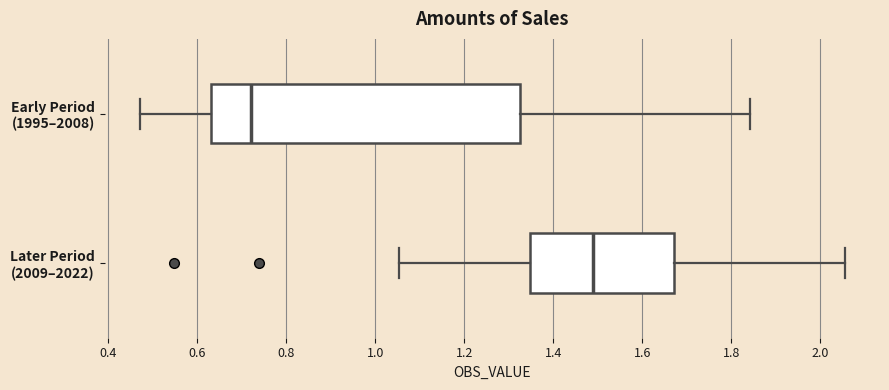

Which box's median line is the furthest to the left?

Early Period (1995–2008)